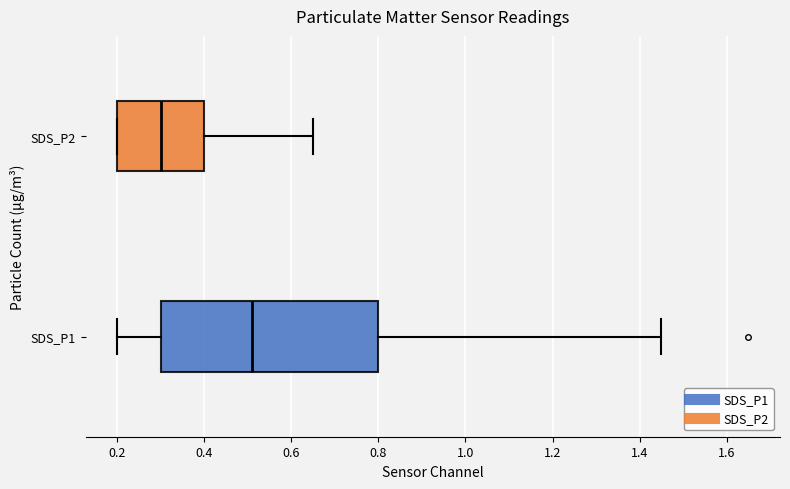

Which box's median line is the furthest to the left?

SDS_P2